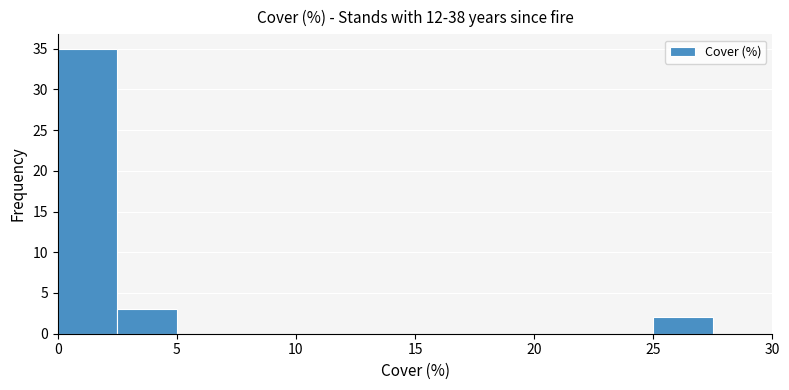

Reading left to right, list every bar in this chart as the range it spans on the x-axis followed by its height. The values are not printed on the chart, so give them approximately, as read against the axis.

0.0 to 2.5: 35
2.5 to 5.0: 3
5.0 to 7.5: 0
7.5 to 10.0: 0
10.0 to 12.5: 0
12.5 to 15.0: 0
15.0 to 17.5: 0
17.5 to 20.0: 0
20.0 to 22.5: 0
22.5 to 25.0: 0
25.0 to 27.5: 2
27.5 to 30.0: 0